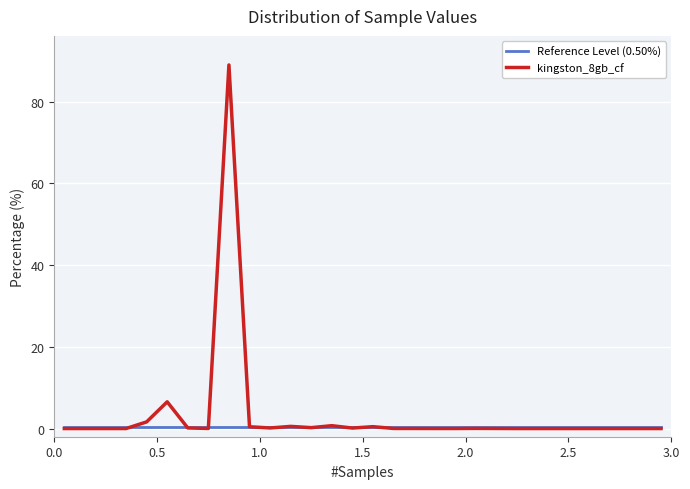

What is the highest value of the kingston_8gb_cf series?

89.0